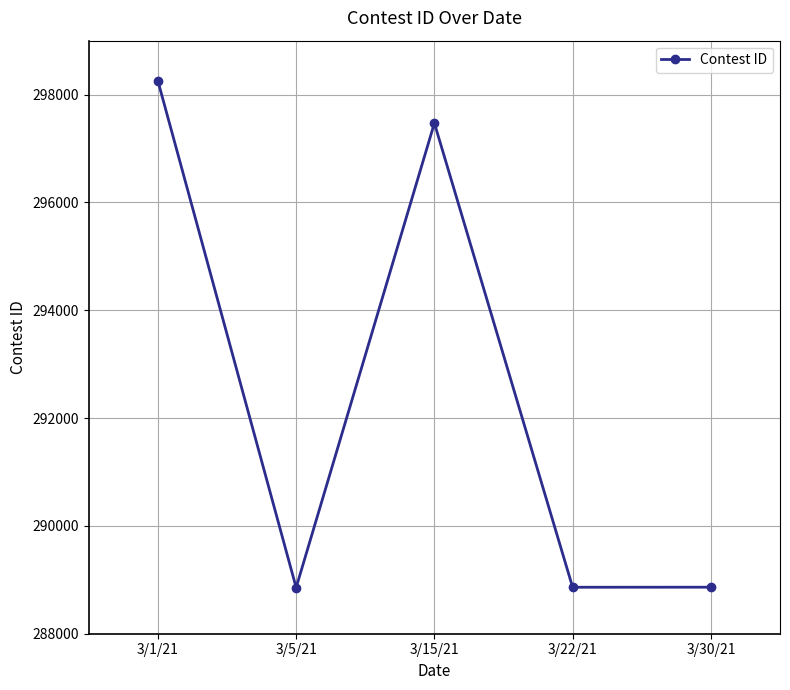

What value does the data have at 3/22/21, to the nearest 100?

288900